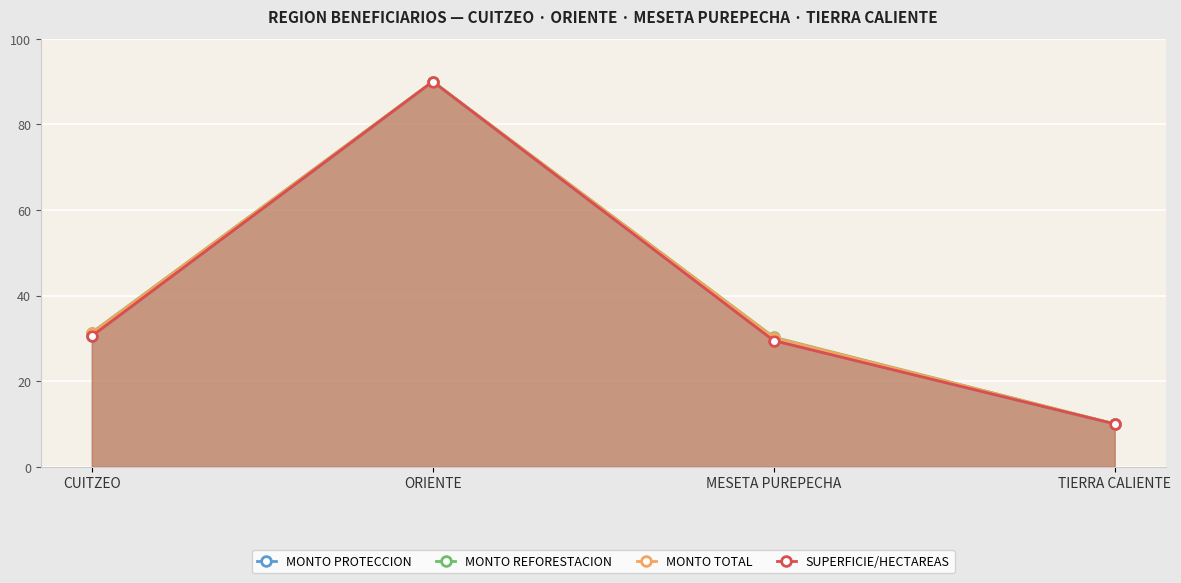

At how many categories does at least one series exceed 54?

1